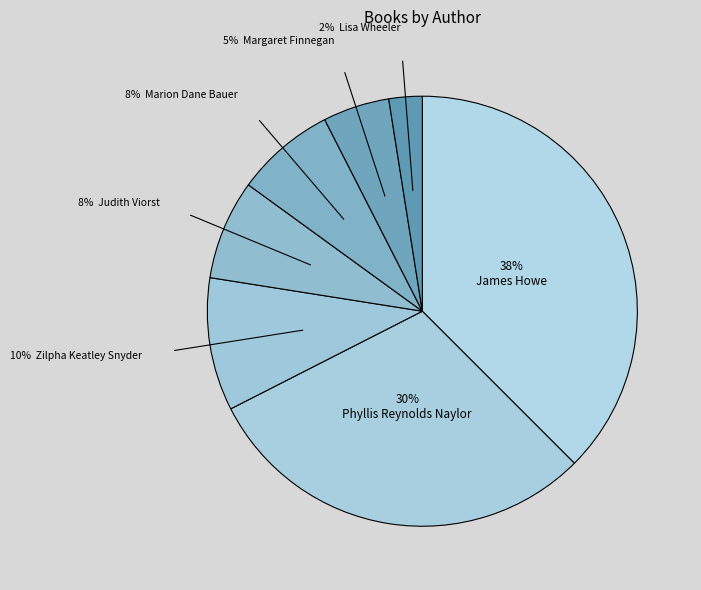

How many segments does this pie chart have?

7